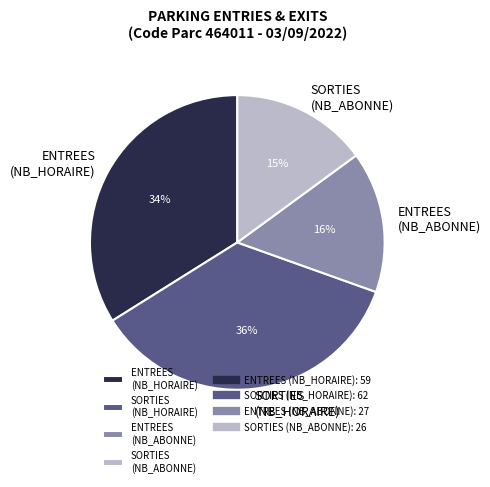

Is there a majority slice in this chart?

No